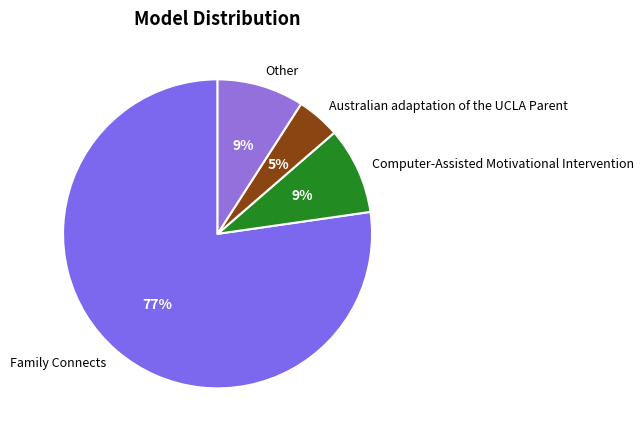

To the nearest percent, what percentage of the pie is Family Connects?

77%